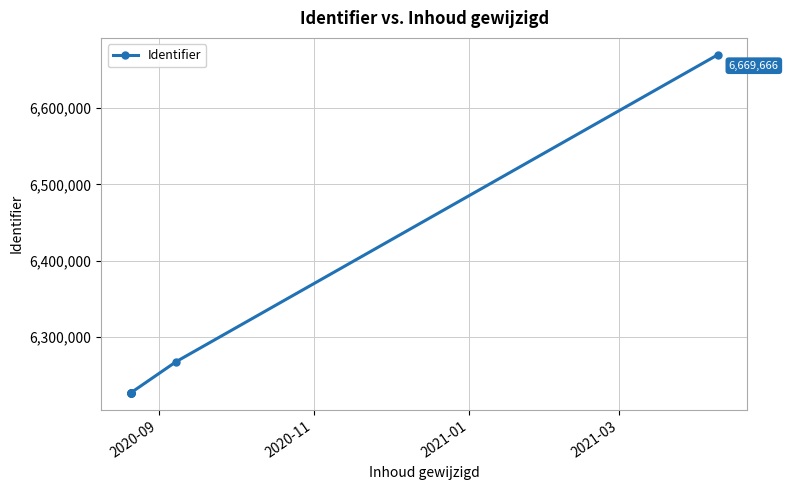

True or false: the data shows 8631719 at 2021-01.

False